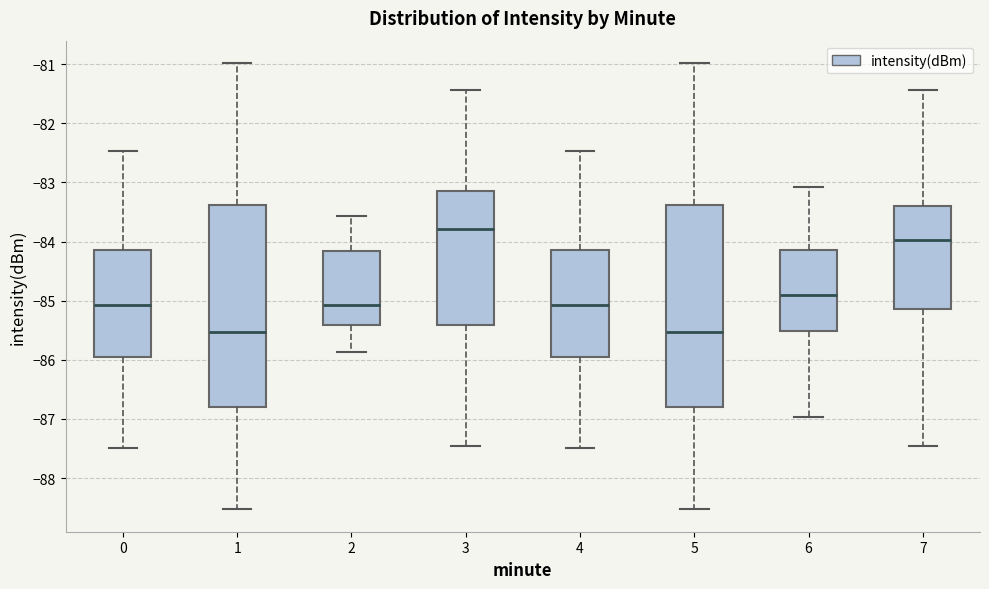

Reading left to right, transcribe this box plot: for each box, give where its median line is, the range the box spans, and where its two whiskers end, as read against the y-axis. The values are not printed on the chart, so give them approximately, as read against the axis.

0: median -85.1, box -86.0 to -84.1, whiskers -87.5 to -82.5
1: median -85.5, box -86.8 to -83.4, whiskers -88.5 to -81.0
2: median -85.1, box -85.4 to -84.2, whiskers -85.9 to -83.6
3: median -83.8, box -85.4 to -83.1, whiskers -87.4 to -81.4
4: median -85.1, box -86.0 to -84.1, whiskers -87.5 to -82.5
5: median -85.5, box -86.8 to -83.4, whiskers -88.5 to -81.0
6: median -84.9, box -85.5 to -84.1, whiskers -87.0 to -83.1
7: median -84.0, box -85.1 to -83.4, whiskers -87.4 to -81.4